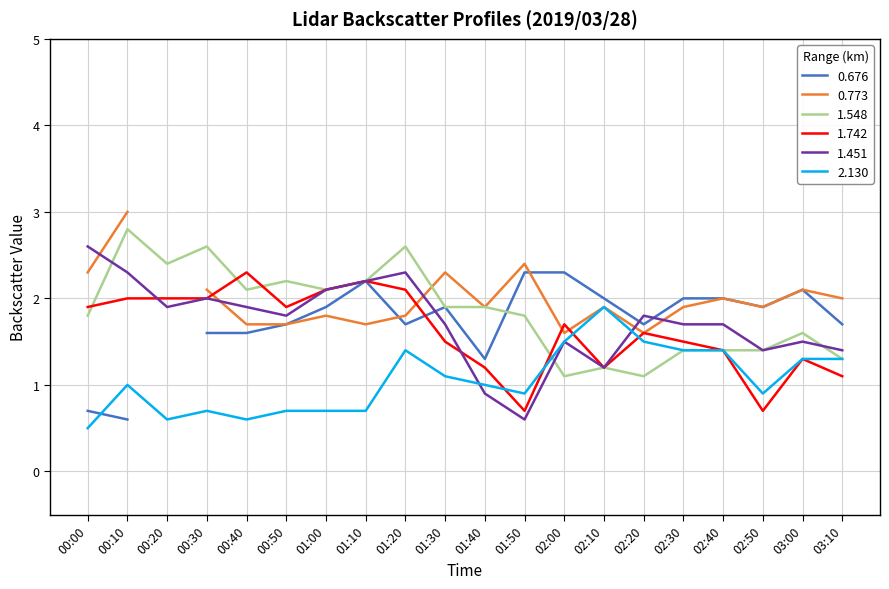

List the labels in order of 2.130 value, largest first.

02:10, 02:00, 02:20, 01:20, 02:30, 02:40, 03:00, 03:10, 01:30, 00:10, 01:40, 01:50, 02:50, 00:30, 00:50, 01:00, 01:10, 00:20, 00:40, 00:00